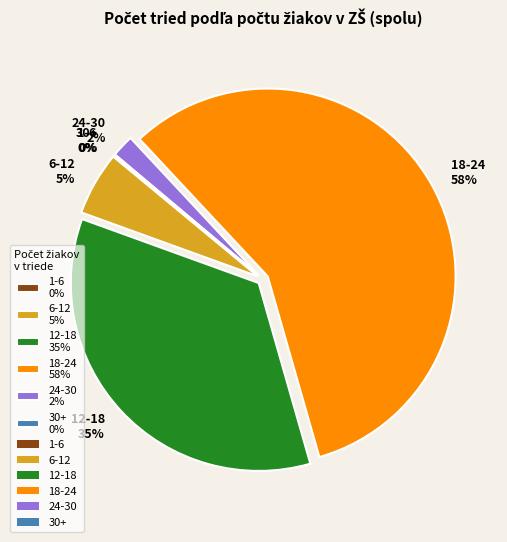

To the nearest percent, what is the difference between the largest and smallest slice percentages?

58%